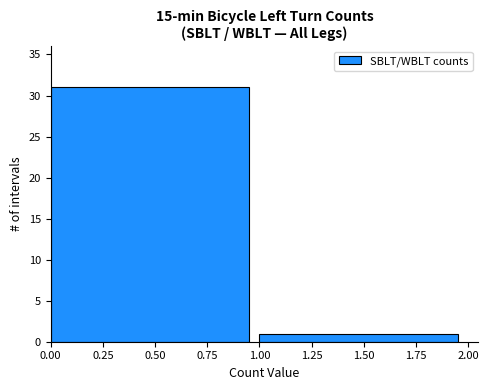

What is the height of the bar covering 1.00 to 2.00 on the x-axis? The values are not printed on the chart, so give them approximately, as read against the axis.

1